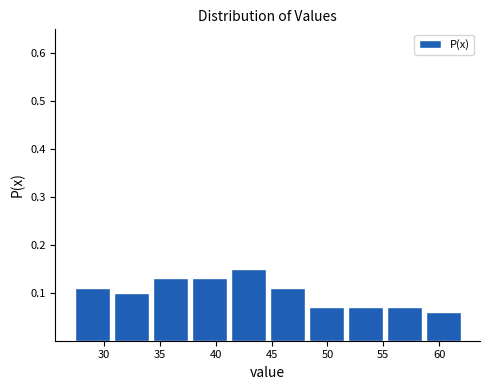

How tall is the bar that spans 27.0 to 30.5 on the x-axis? Neither the bar edges nor the heights are printed on the chart, so give them approximately, as read against the axes.

0.11